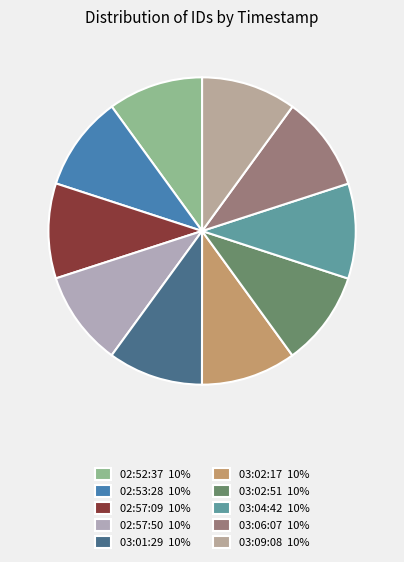

How many segments does this pie chart have?

10